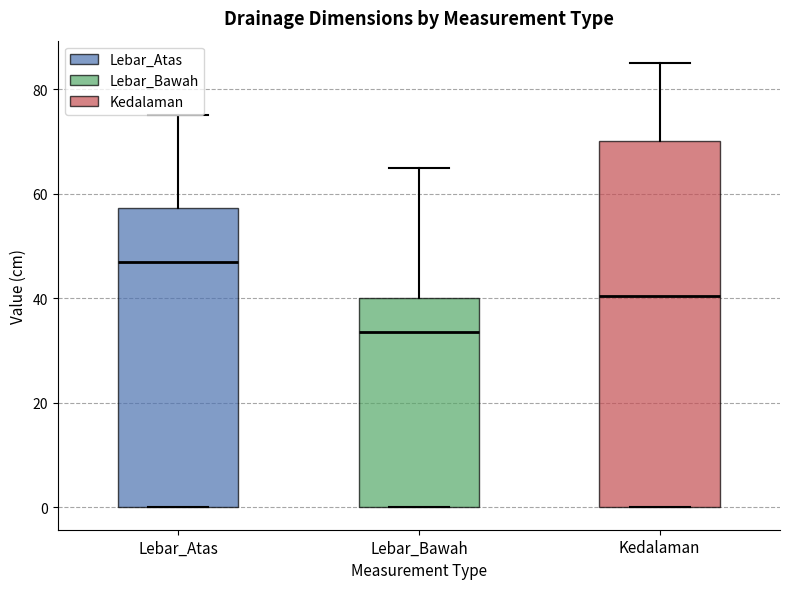

Reading left to right, read every box against the y-axis: the position of its median line, the range the box covers, and the ends of its whiskers. The values are not printed on the chart, so give them approximately, as read against the axis.

Lebar_Atas: median 48, box 0 to 58, whiskers 0 to 76
Lebar_Bawah: median 34, box 0 to 40, whiskers 0 to 66
Kedalaman: median 40, box 0 to 70, whiskers 0 to 86